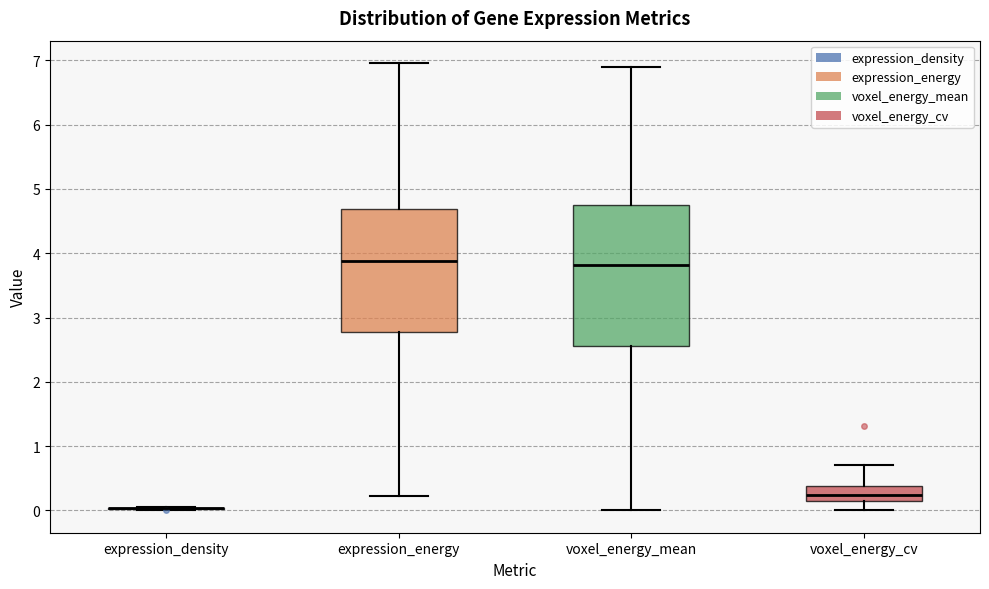

Which box is the tallest, from its lower edge to its upper edge?

voxel_energy_mean